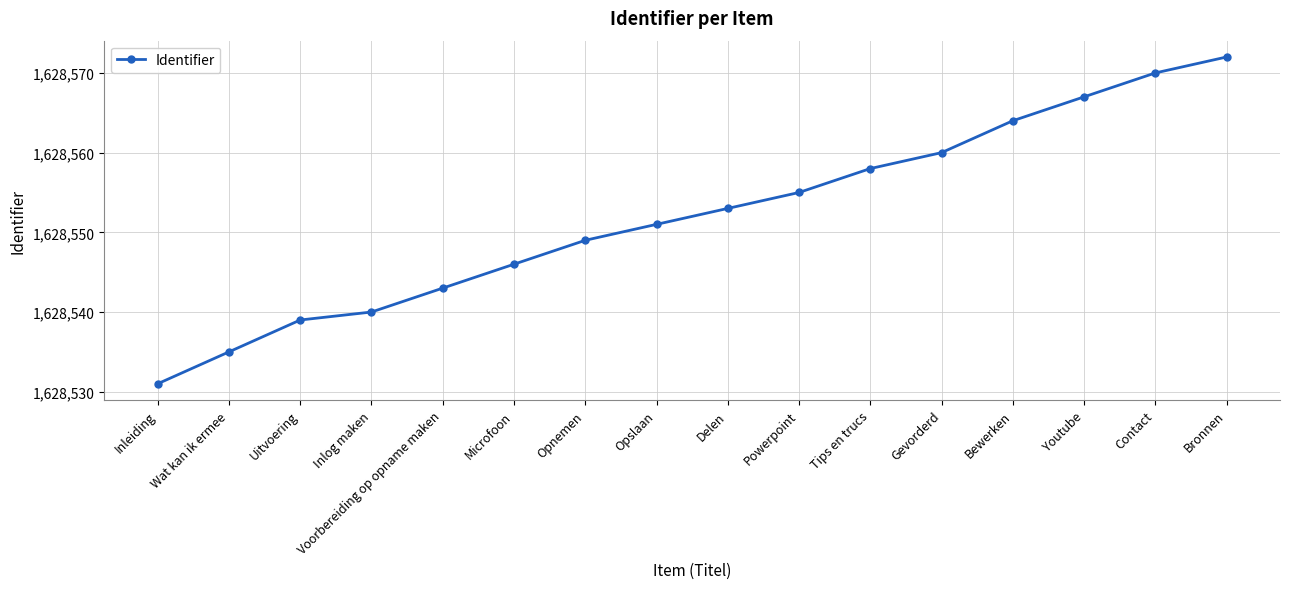

Is it true that the value at Inleiding is 1628531?

True